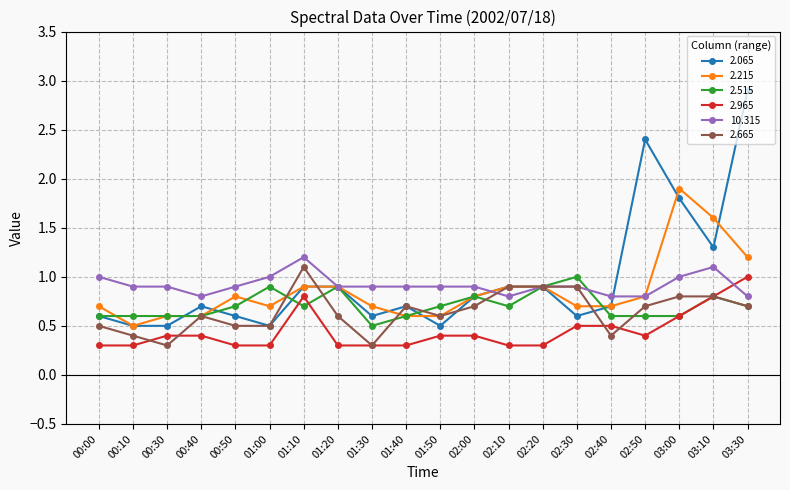

Does the chart have visible grid lines?

Yes